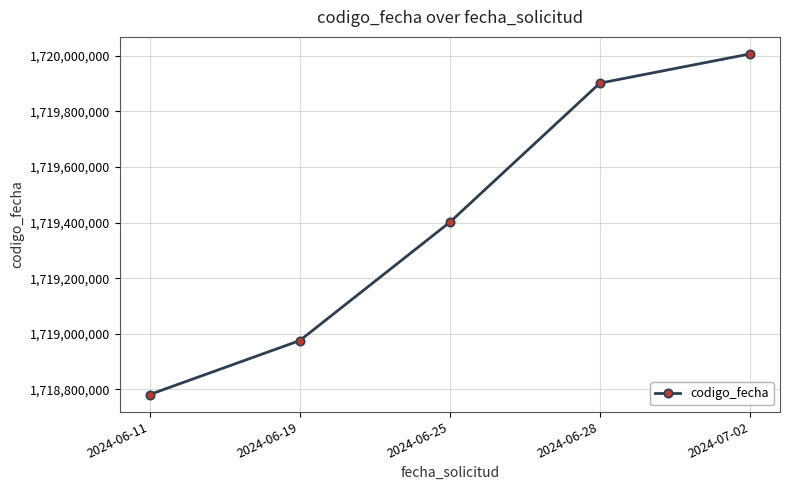

What is the approximate value at 2024-06-11?

1718781383